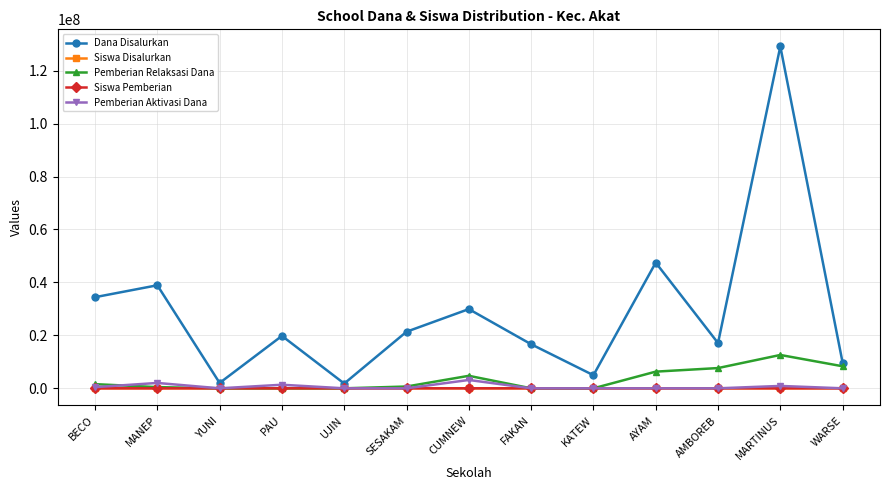

In Siswa Pemberian, how many points are higher than both neighbors (excluding endpoints)?

5